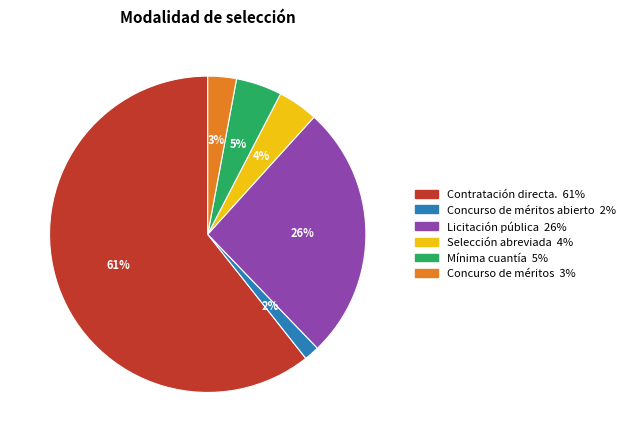

To the nearest percent, what is the average slice percentage?

17%